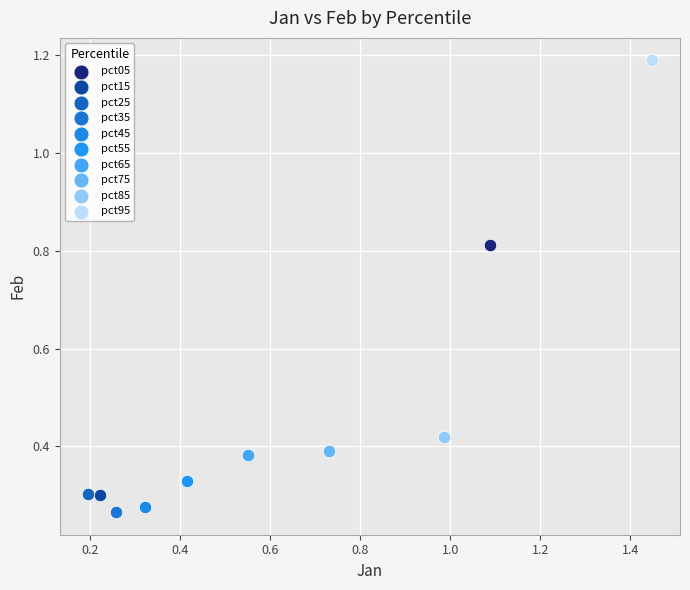

Which series contains the highest Y value?

pct95